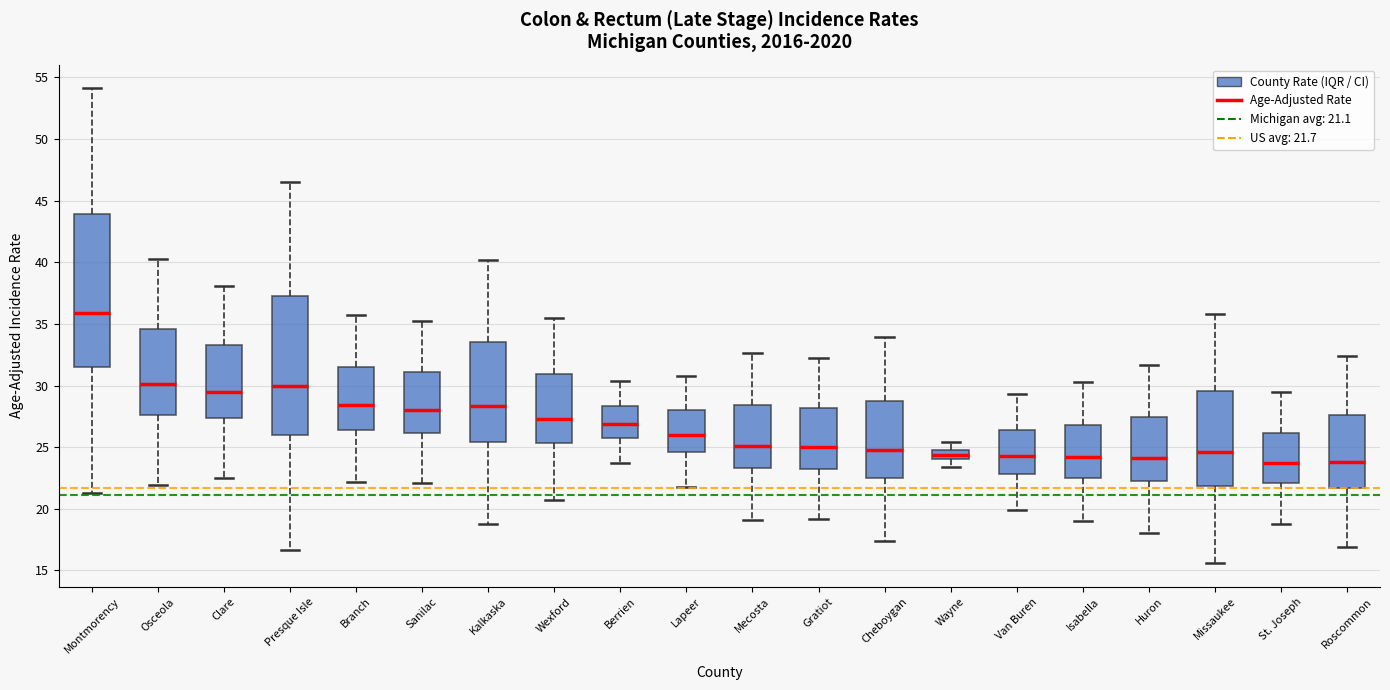

Which box has the highest median line?

Montmorency